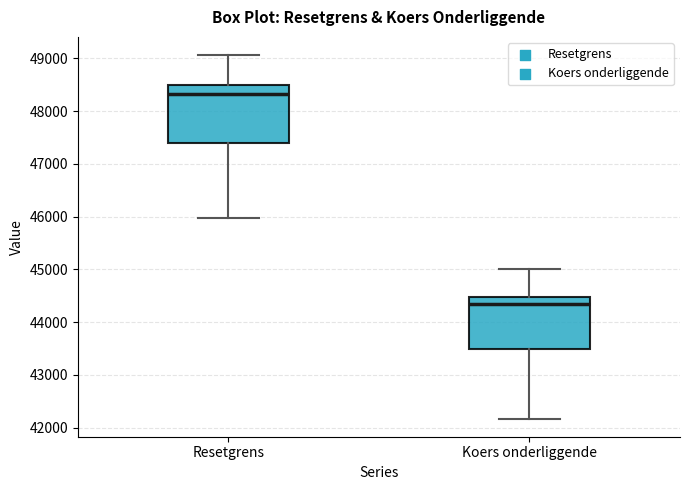

Which box's median line is the highest?

Resetgrens